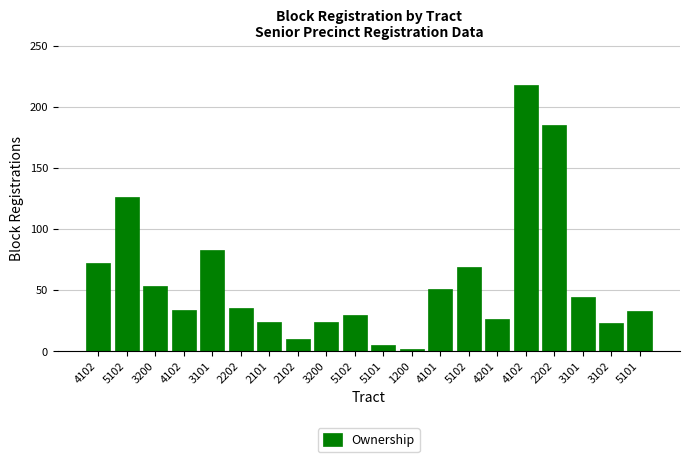

What is the label of the 14th bar from the right?

2101